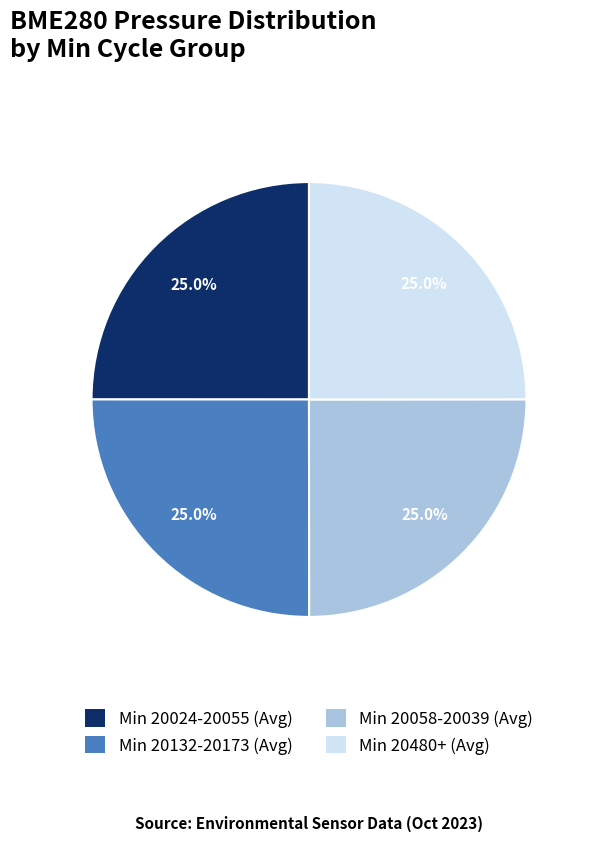

Does any single category account for the majority?

No